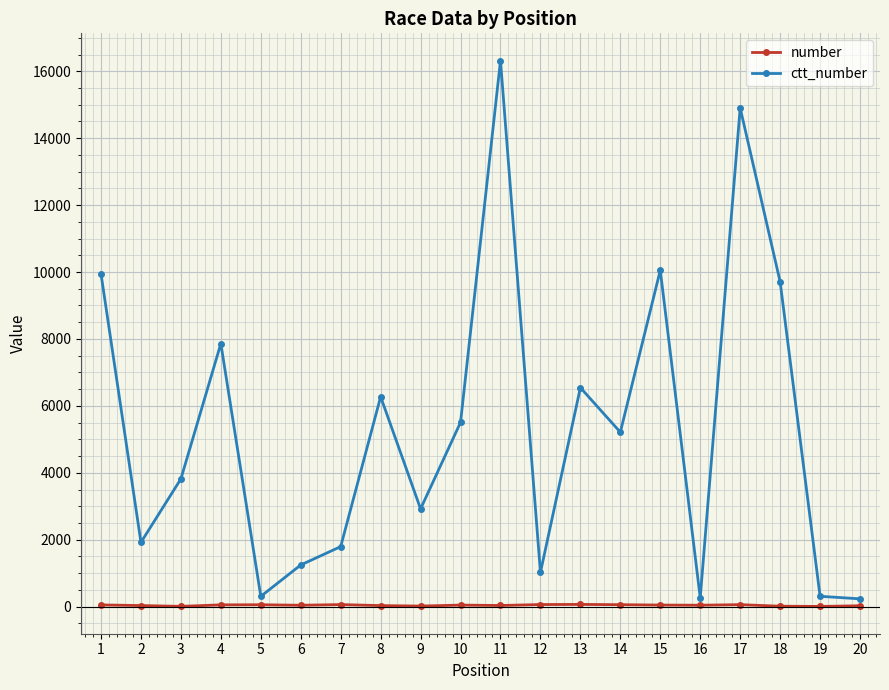

Which series has the largest range (max minus min)?

ctt_number